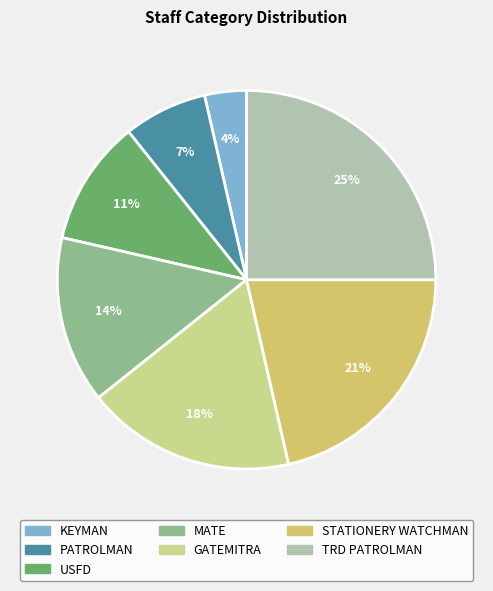

To the nearest percent, what percentage of the pie is PATROLMAN?

7%